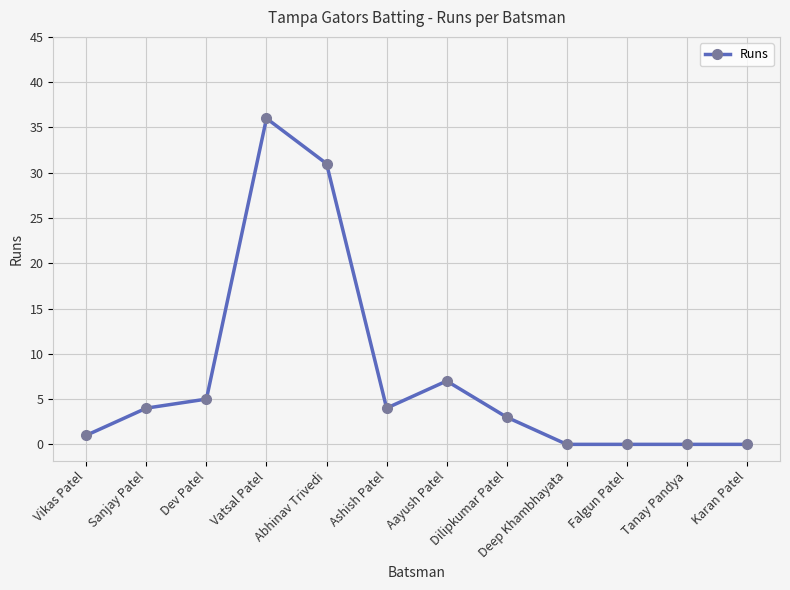

Reading left to right, what are all the values shown in this chart?

Vikas Patel=1	Sanjay Patel=4	Dev Patel=5	Vatsal Patel=36	Abhinav Trivedi=31	Ashish Patel=4	Aayush Patel=7	Dilipkumar Patel=3	Deep Khambhayata=0	Falgun Patel=0	Tanay Pandya=0	Karan Patel=0